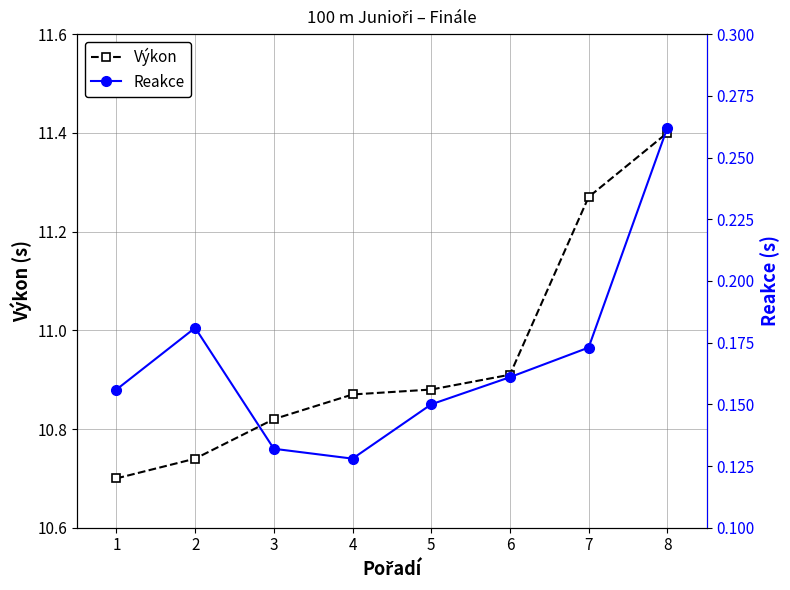

The Výkon series shows 16.5 at 3. True or false?

False